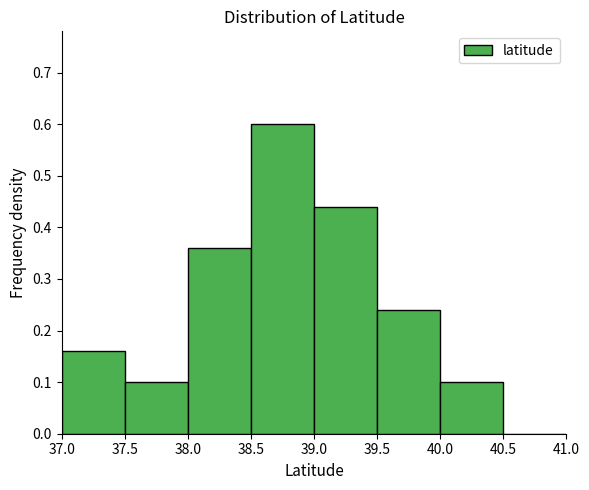

What is the height of the bar covering 37.5 to 38.0 on the x-axis? The values are not printed on the chart, so give them approximately, as read against the axis.

0.10